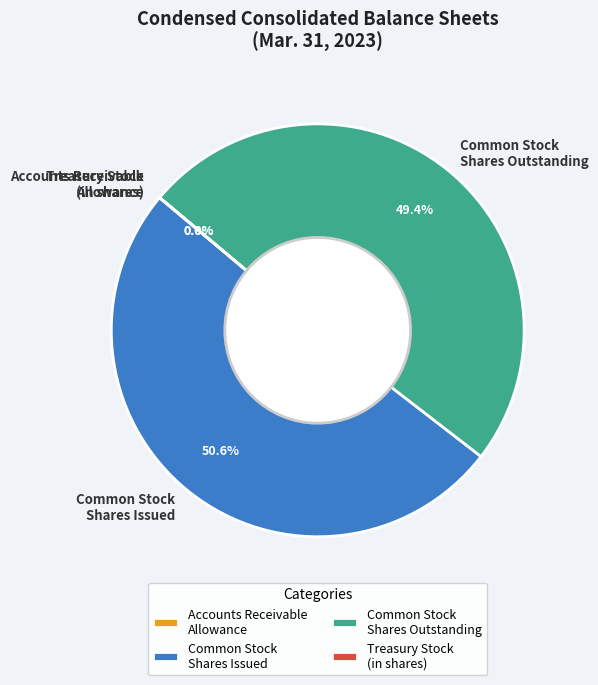

Is there a majority slice in this chart?

Yes